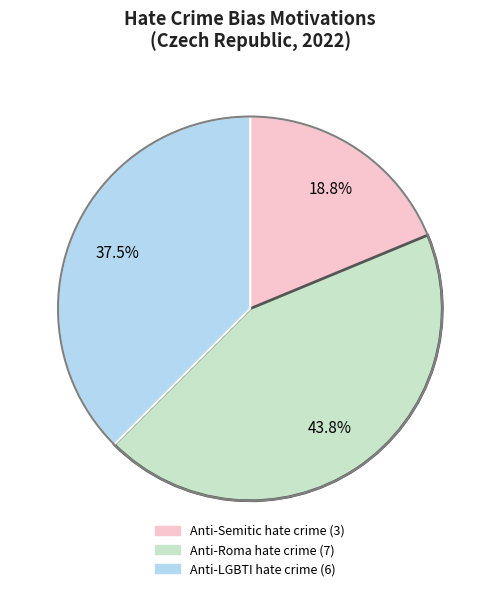

What percentage is the Anti-Semitic hate crime slice, to the nearest percent?

19%